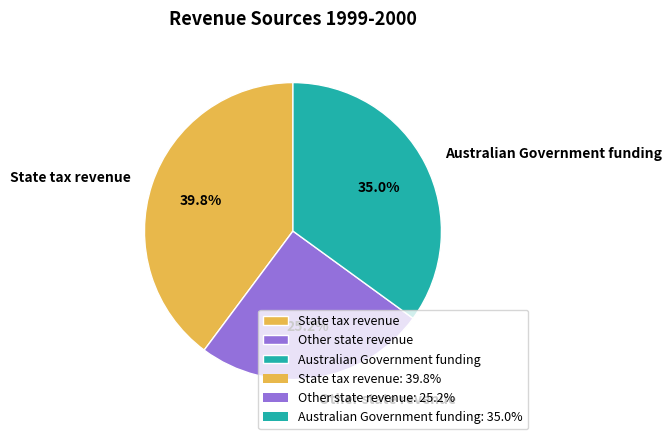

Rank the categories by value from highest to lowest.

State tax revenue, Australian Government funding, Other state revenue